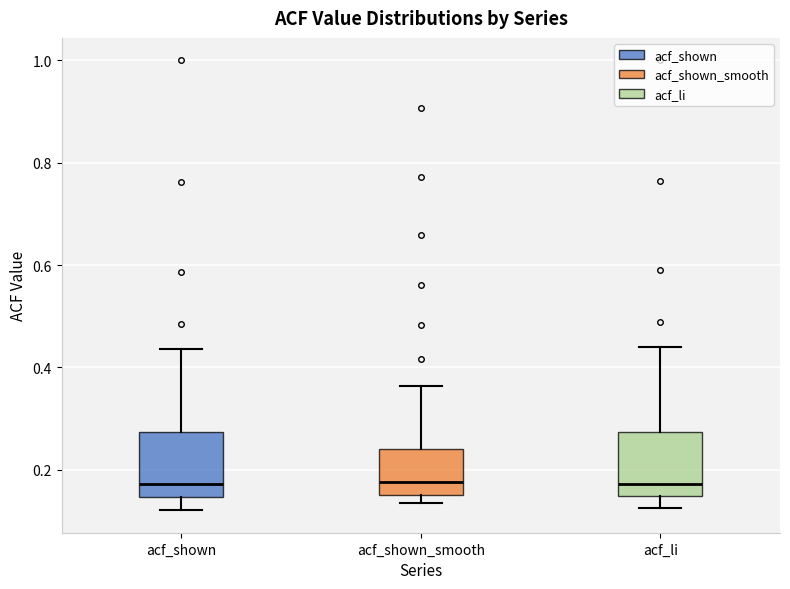

Reading left to right, transcribe this box plot: for each box, give where its median line is, the range the box spans, and where its two whiskers end, as read against the y-axis. The values are not printed on the chart, so give them approximately, as read against the axis.

acf_shown: median 0.18, box 0.14 to 0.28, whiskers 0.12 to 0.44
acf_shown_smooth: median 0.18, box 0.16 to 0.24, whiskers 0.14 to 0.36
acf_li: median 0.18, box 0.14 to 0.28, whiskers 0.12 to 0.44